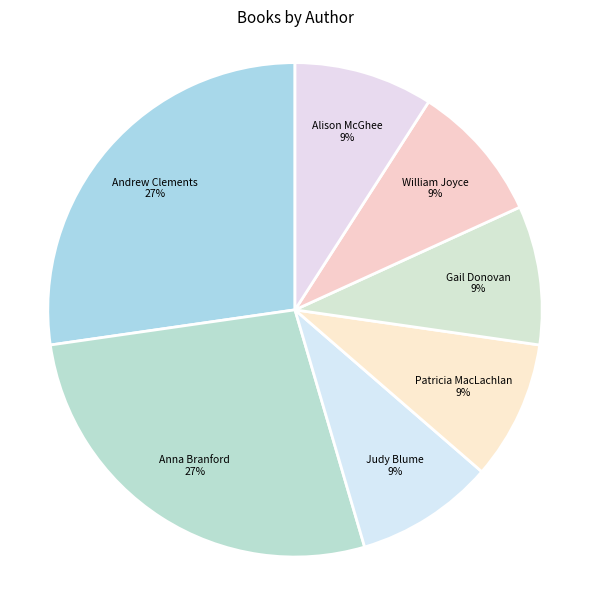

Count the number of slices in the pie.

7